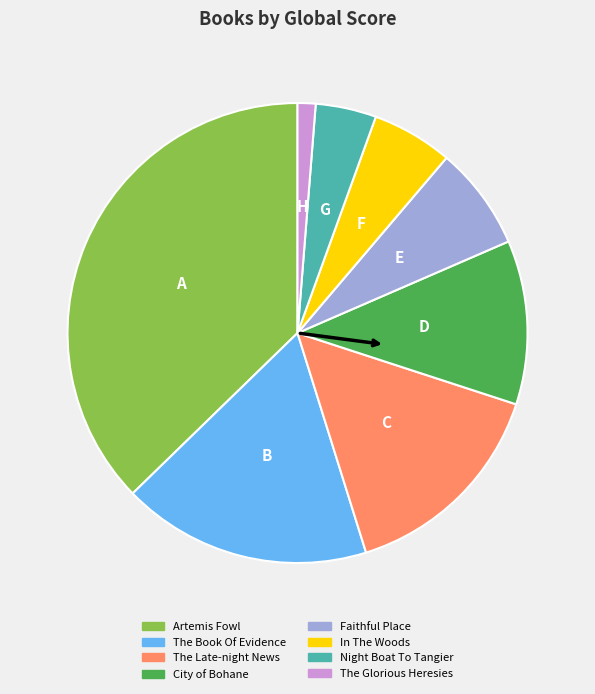

Which slice is the largest?

Artemis Fowl